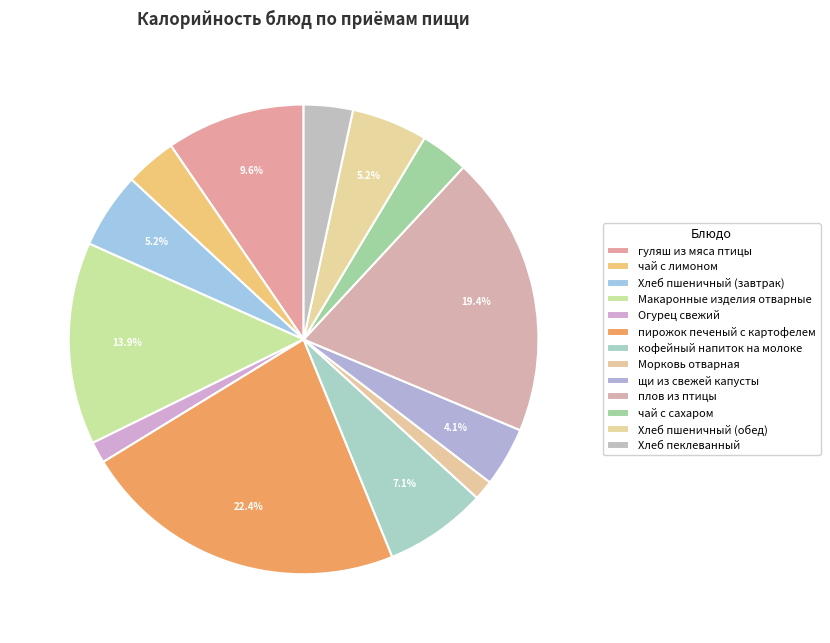

Count the number of slices in the pie.

13